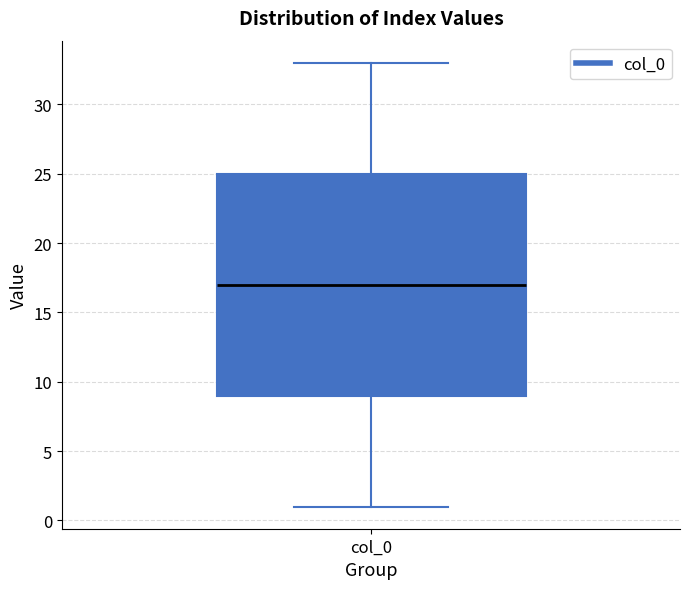

Where does the upper whisker of the box for col_0 end on the y-axis? The values are not printed on the chart, so give them approximately, as read against the axis.

33